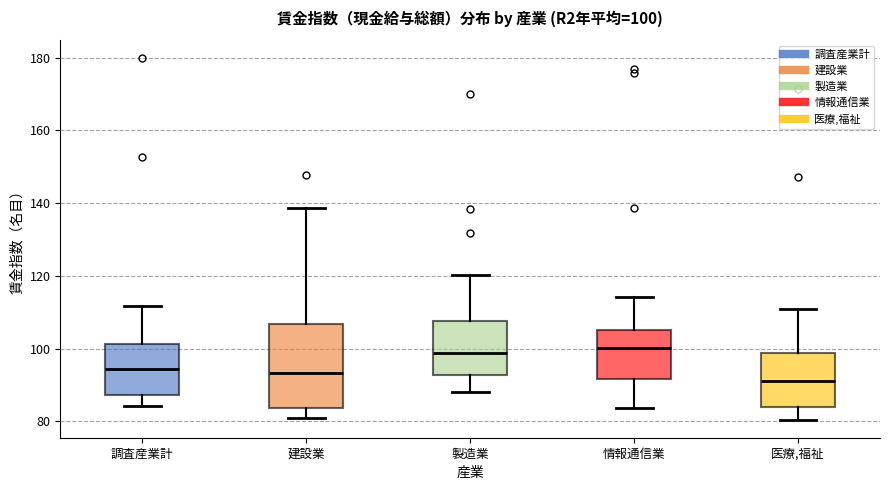

Comparing the boxes themselves (not the whiskers), which one is the tallest?

建設業